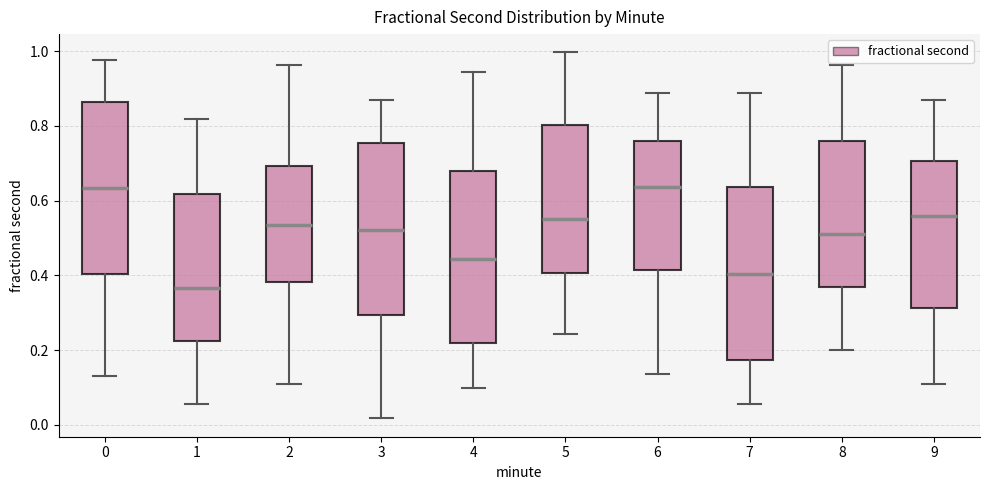

Reading left to right, transcribe this box plot: for each box, give where its median line is, the range the box spans, and where its two whiskers end, as read against the y-axis. The values are not printed on the chart, so give them approximately, as read against the axis.

0: median 0.64, box 0.40 to 0.86, whiskers 0.14 to 0.98
1: median 0.36, box 0.22 to 0.62, whiskers 0.06 to 0.82
2: median 0.54, box 0.38 to 0.70, whiskers 0.10 to 0.96
3: median 0.52, box 0.30 to 0.76, whiskers 0.02 to 0.88
4: median 0.44, box 0.22 to 0.68, whiskers 0.10 to 0.94
5: median 0.54, box 0.40 to 0.80, whiskers 0.24 to 1.00
6: median 0.64, box 0.42 to 0.76, whiskers 0.14 to 0.88
7: median 0.40, box 0.18 to 0.64, whiskers 0.06 to 0.88
8: median 0.52, box 0.38 to 0.76, whiskers 0.20 to 0.96
9: median 0.56, box 0.32 to 0.70, whiskers 0.10 to 0.88